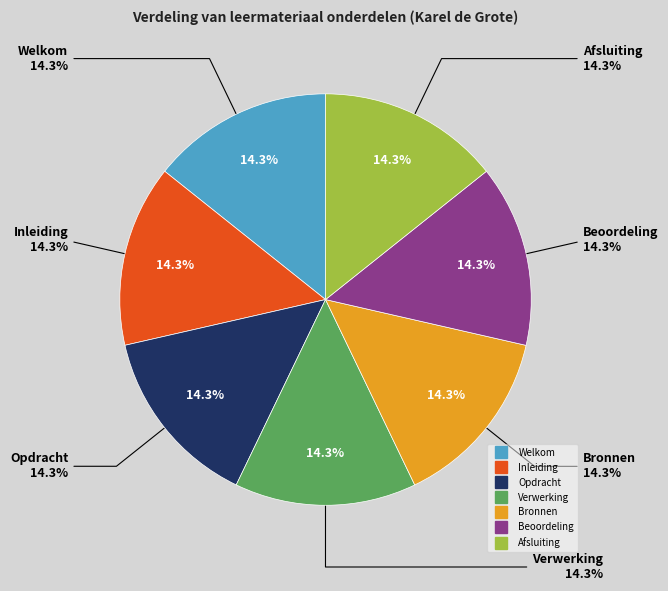

Rank the categories by value from lowest to highest.

Welkom, Inleiding, Opdracht, Verwerking, Bronnen, Beoordeling, Afsluiting